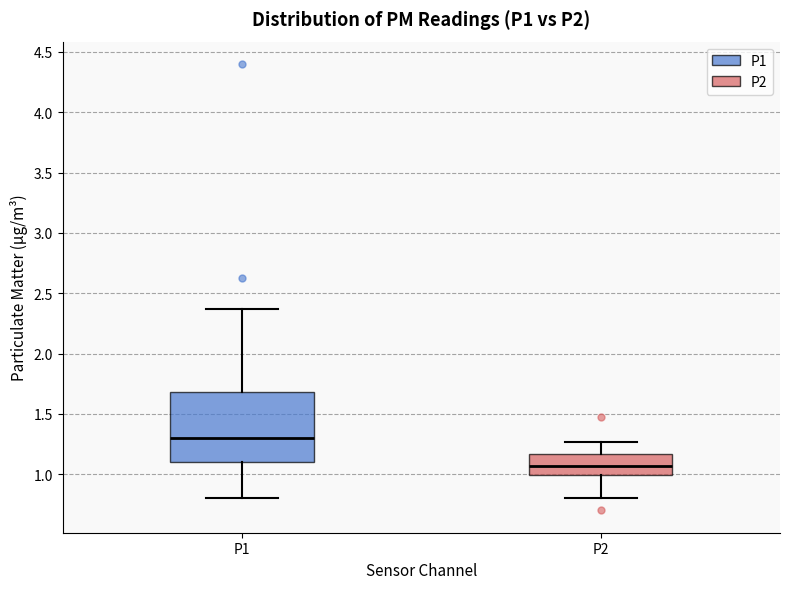

Comparing the boxes themselves (not the whiskers), which one is the tallest?

P1